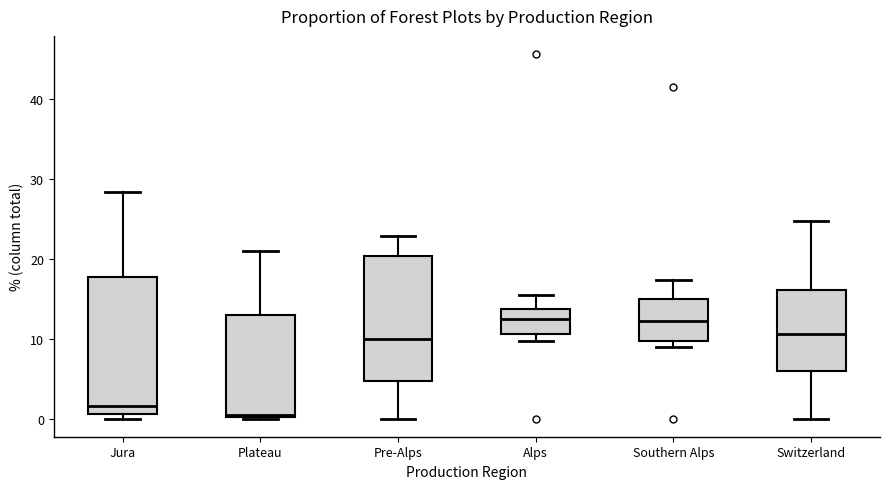

Reading left to right, read every box against the y-axis: the position of its median line, the range the box covers, and the ends of its whiskers. The values are not printed on the chart, so give them approximately, as read against the axis.

Jura: median 2, box 1 to 18, whiskers 0 to 28
Plateau: median 0, box 0 to 13, whiskers 0 to 21
Pre-Alps: median 10, box 5 to 20, whiskers 0 to 23
Alps: median 13, box 11 to 14, whiskers 10 to 15
Southern Alps: median 12, box 10 to 15, whiskers 9 to 17
Switzerland: median 11, box 6 to 16, whiskers 0 to 25